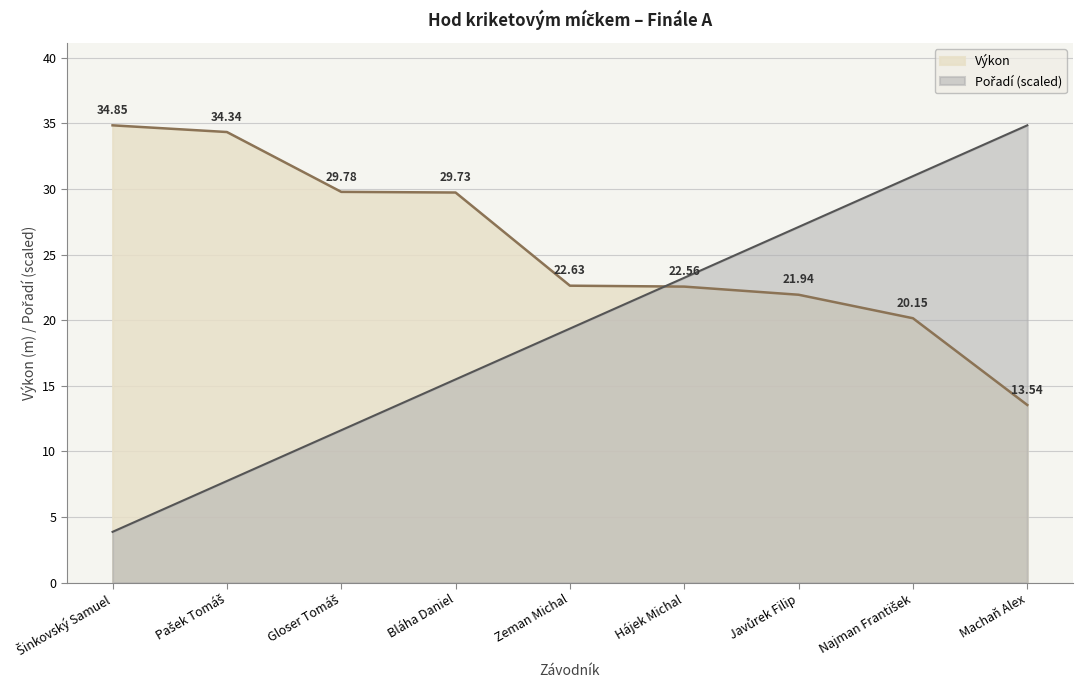

What is the difference between the maximum and minimum values in the Výkon series?

21.3